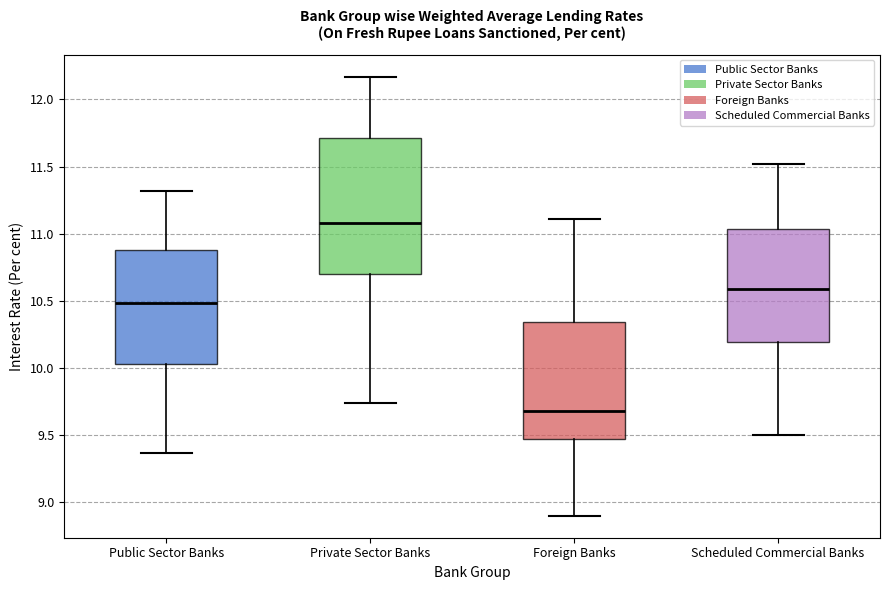

Reading left to right, read every box against the y-axis: the position of its median line, the range the box covers, and the ends of its whiskers. The values are not printed on the chart, so give them approximately, as read against the axis.

Public Sector Banks: median 10.50, box 10.05 to 10.90, whiskers 9.35 to 11.30
Private Sector Banks: median 11.10, box 10.70 to 11.70, whiskers 9.75 to 12.15
Foreign Banks: median 9.70, box 9.45 to 10.35, whiskers 8.90 to 11.10
Scheduled Commercial Banks: median 10.60, box 10.20 to 11.05, whiskers 9.50 to 11.50